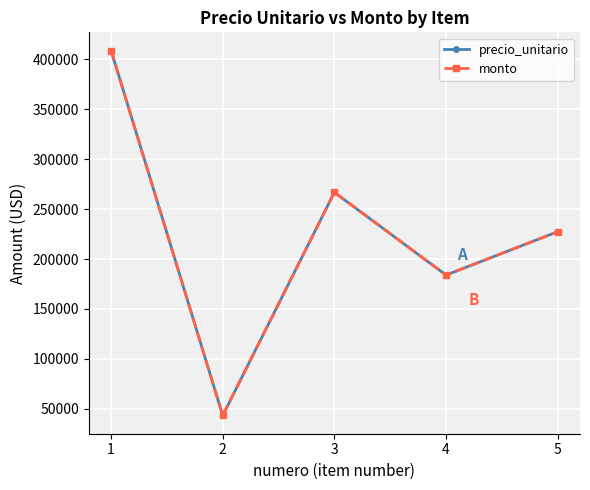

The value of monto at 3 is 364526. True or false?

False